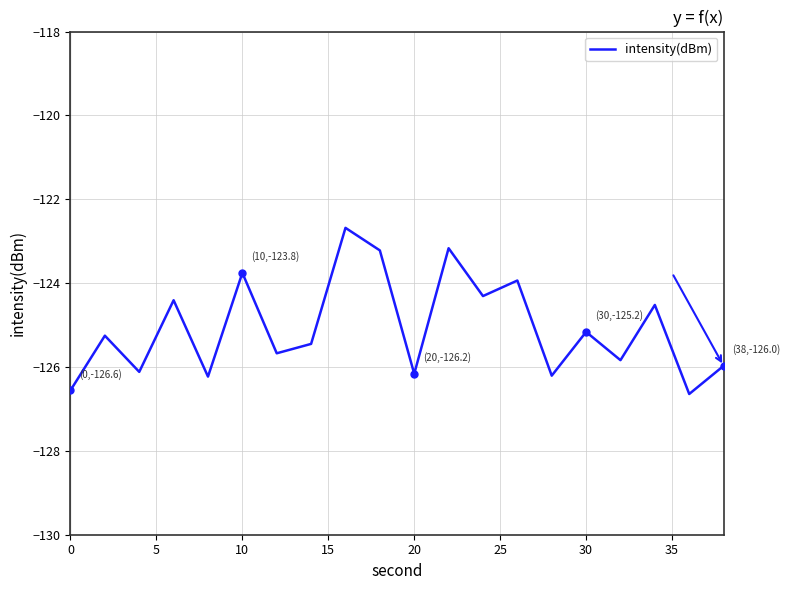

What is the difference between the maximum and minimum values?

4.0